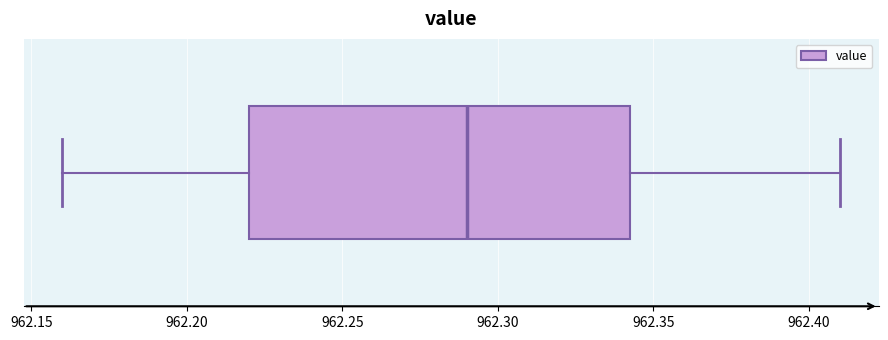

Where does the right whisker of the box end on the x-axis? The values are not printed on the chart, so give them approximately, as read against the axis.

962.410